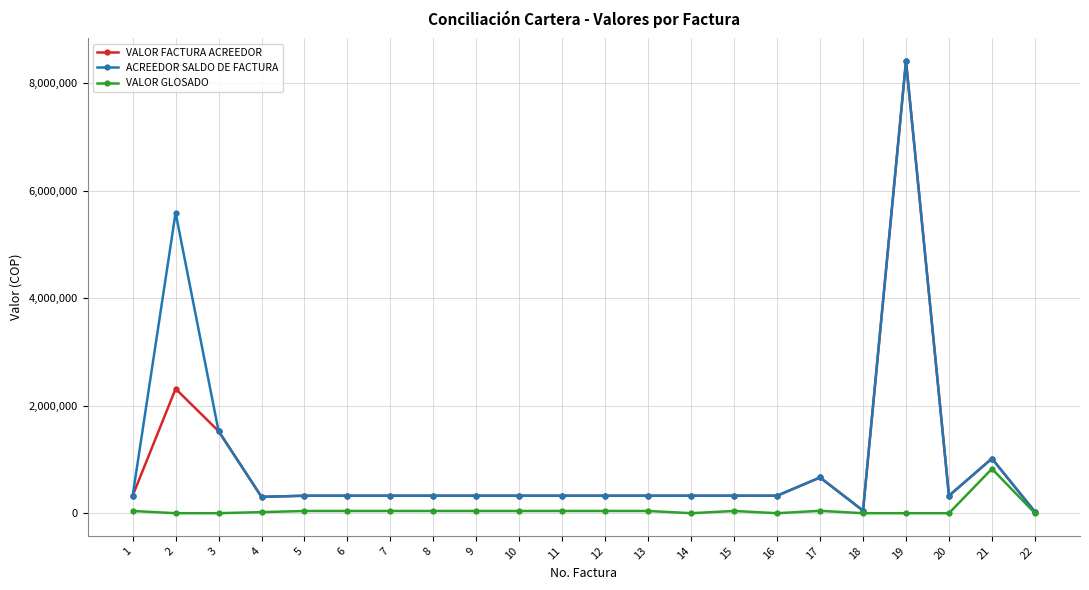

True or false: ACREEDOR SALDO DE FACTURA has a value of 325100 at 13.

True